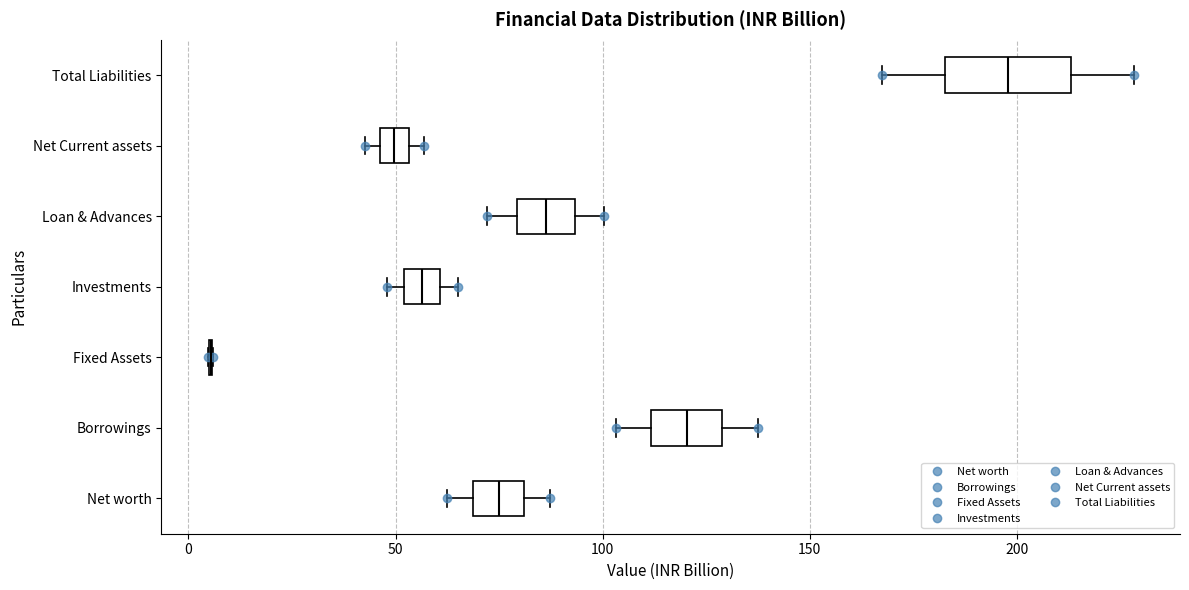

Comparing the boxes themselves (not the whiskers), which one is the widest?

Total Liabilities